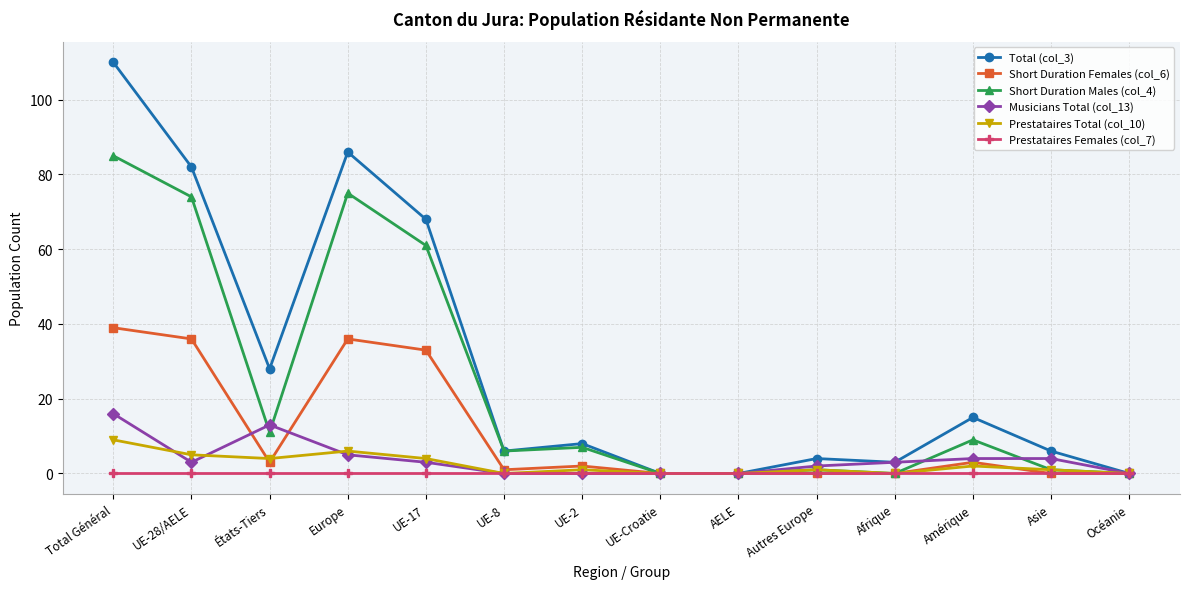

Reading right to left, transcribe all the data shown in this chart.

Total (col_3): Océanie=0	Asie=6	Amérique=15	Afrique=3	Autres Europe=4	AELE=0	UE-Croatie=0	UE-2=8	UE-8=6	UE-17=68	Europe=86	États-Tiers=28	UE-28/AELE=82	Total Général=110
Short Duration Females (col_6): Océanie=0	Asie=0	Amérique=3	Afrique=0	Autres Europe=0	AELE=0	UE-Croatie=0	UE-2=2	UE-8=1	UE-17=33	Europe=36	États-Tiers=3	UE-28/AELE=36	Total Général=39
Short Duration Males (col_4): Océanie=0	Asie=1	Amérique=9	Afrique=0	Autres Europe=1	AELE=0	UE-Croatie=0	UE-2=7	UE-8=6	UE-17=61	Europe=75	États-Tiers=11	UE-28/AELE=74	Total Général=85
Musicians Total (col_13): Océanie=0	Asie=4	Amérique=4	Afrique=3	Autres Europe=2	AELE=0	UE-Croatie=0	UE-2=0	UE-8=0	UE-17=3	Europe=5	États-Tiers=13	UE-28/AELE=3	Total Général=16
Prestataires Total (col_10): Océanie=0	Asie=1	Amérique=2	Afrique=0	Autres Europe=1	AELE=0	UE-Croatie=0	UE-2=1	UE-8=0	UE-17=4	Europe=6	États-Tiers=4	UE-28/AELE=5	Total Général=9
Prestataires Females (col_7): Océanie=0	Asie=0	Amérique=0	Afrique=0	Autres Europe=0	AELE=0	UE-Croatie=0	UE-2=0	UE-8=0	UE-17=0	Europe=0	États-Tiers=0	UE-28/AELE=0	Total Général=0